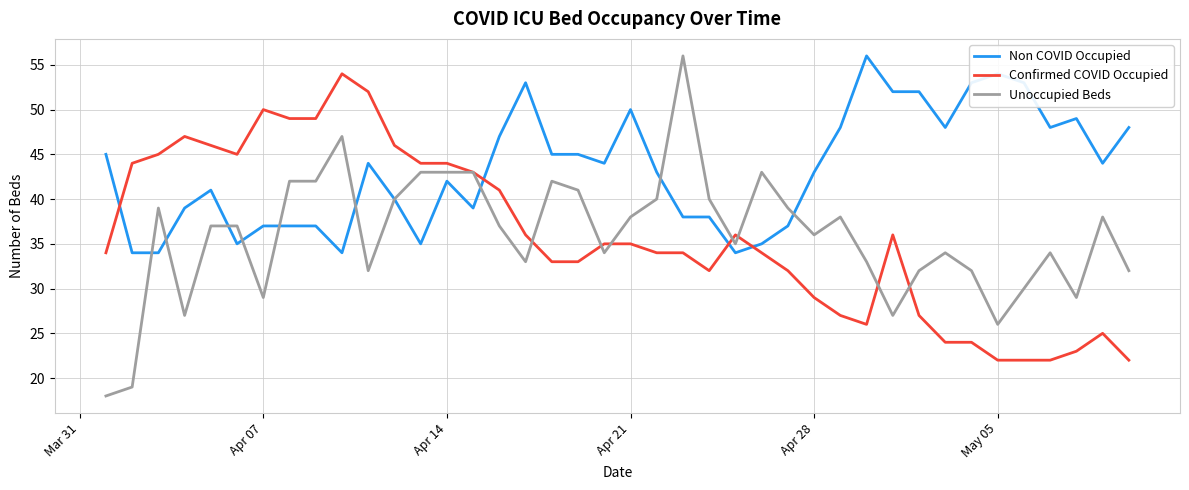

True or false: Unoccupied Beds and Non COVID Occupied intersect in this chart.

True